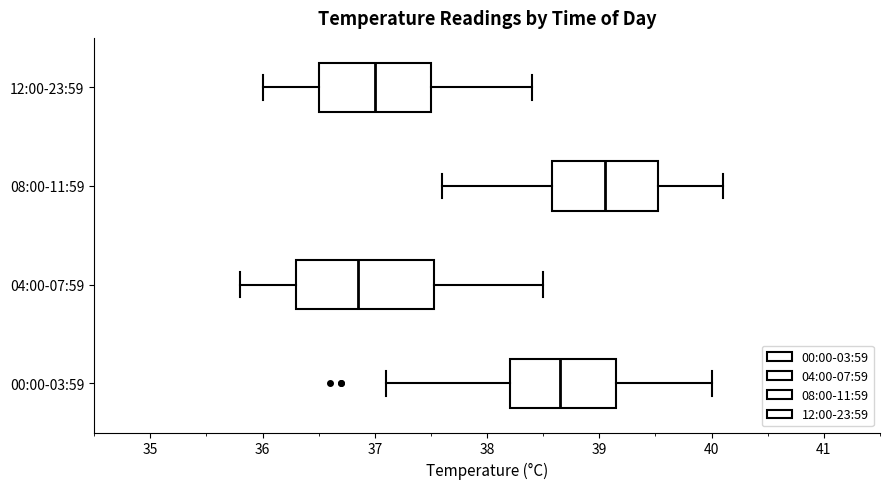

Reading bottom to top, read every box against the x-axis: the position of its median line, the range the box covers, and the ends of its whiskers. The values are not printed on the chart, so give them approximately, as read against the axis.

00:00-03:59: median 38.7, box 38.2 to 39.2, whiskers 37.1 to 40.0
04:00-07:59: median 36.9, box 36.3 to 37.5, whiskers 35.8 to 38.5
08:00-11:59: median 39.1, box 38.6 to 39.5, whiskers 37.6 to 40.1
12:00-23:59: median 37.0, box 36.5 to 37.5, whiskers 36.0 to 38.4